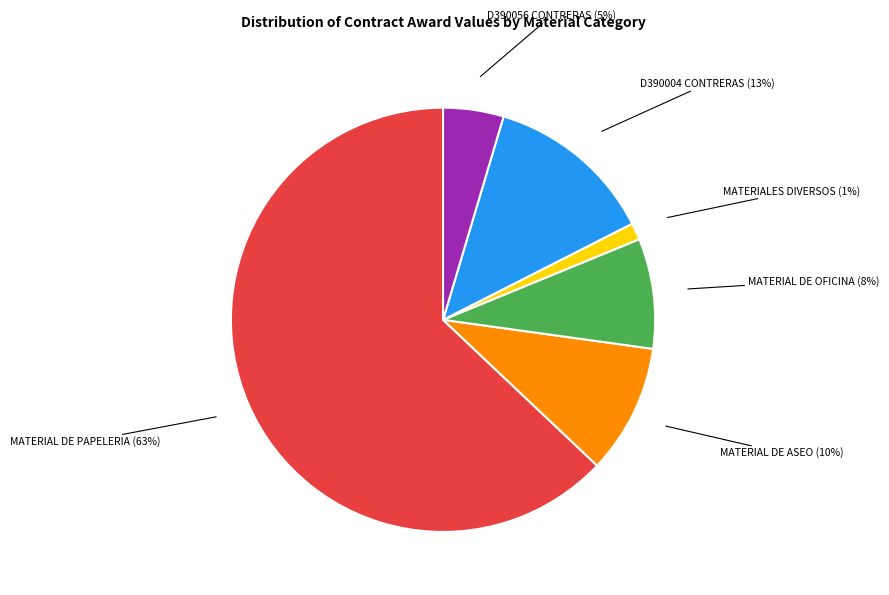

Is there a majority slice in this chart?

Yes